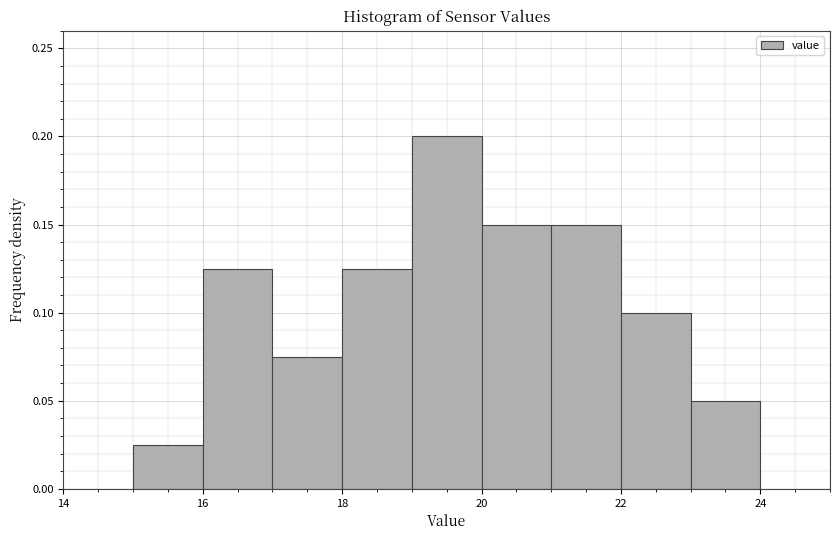

Reading left to right, list every bar in this chart as the range it spans on the x-axis followed by its height. The values are not printed on the chart, so give them approximately, as read against the axis.

14 to 15: 0
15 to 16: 0.025
16 to 17: 0.125
17 to 18: 0.075
18 to 19: 0.125
19 to 20: 0.200
20 to 21: 0.150
21 to 22: 0.150
22 to 23: 0.100
23 to 24: 0.050
24 to 25: 0